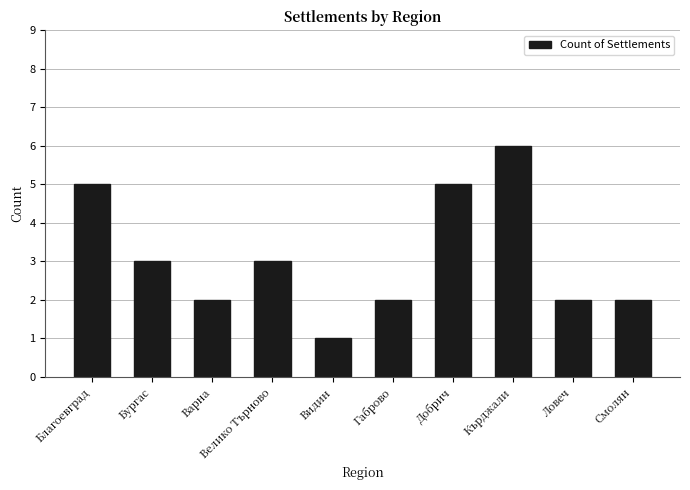

Reading right to left, what are all the values shown in this chart?

Смолян=2	Ловеч=2	Кърджали=6	Добрич=5	Габрово=2	Видин=1	Велико Търново=3	Варна=2	Бургас=3	Благоевград=5